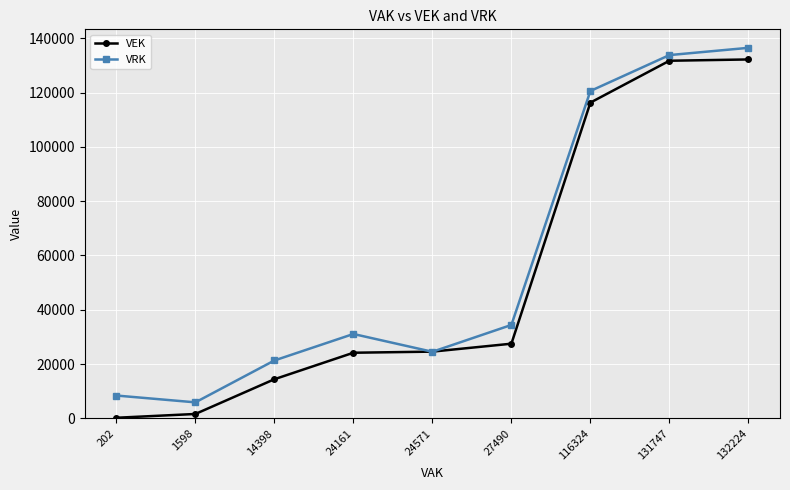

The VEK series shows 202.0 at 202. True or false?

True